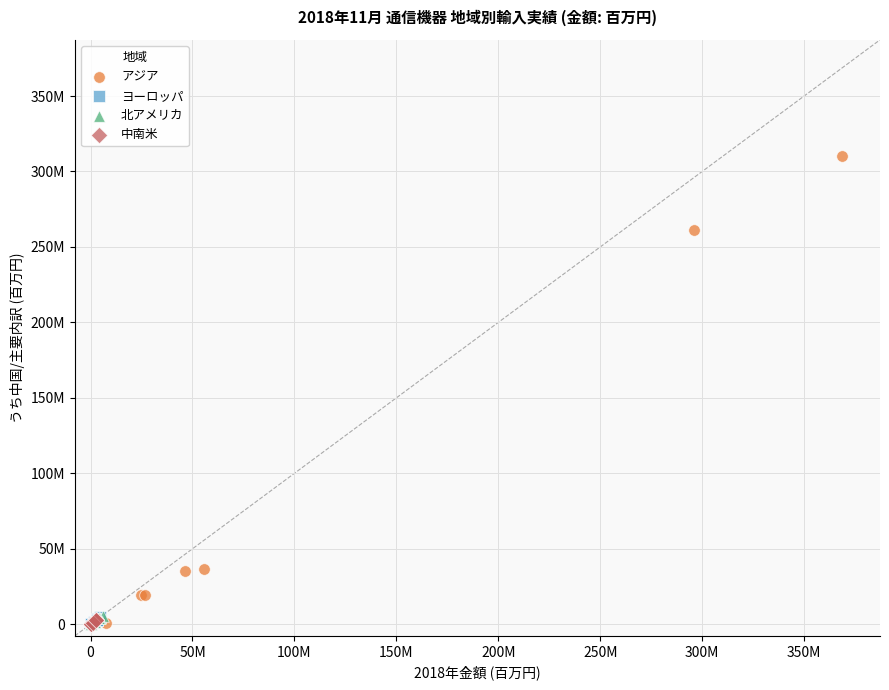

Which series has the largest Y range (max minus min)?

アジア